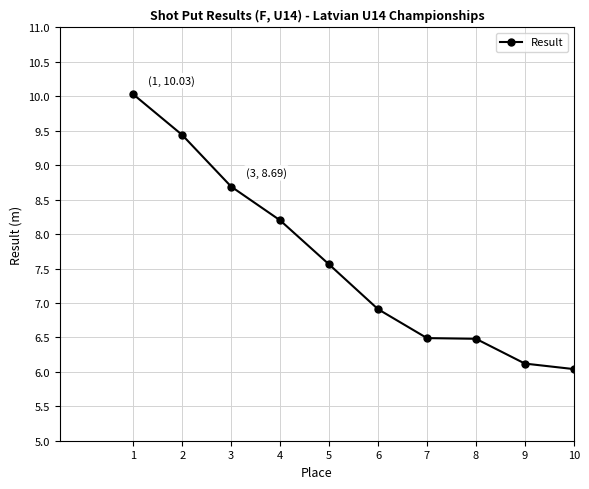

What is the difference between the second highest and minimum values?

3.4